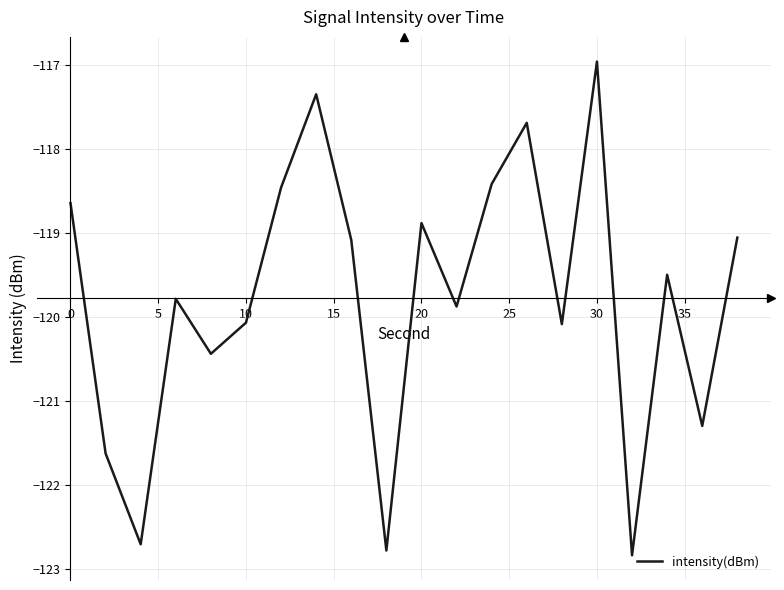

What is the greatest value displayed?

-117.0